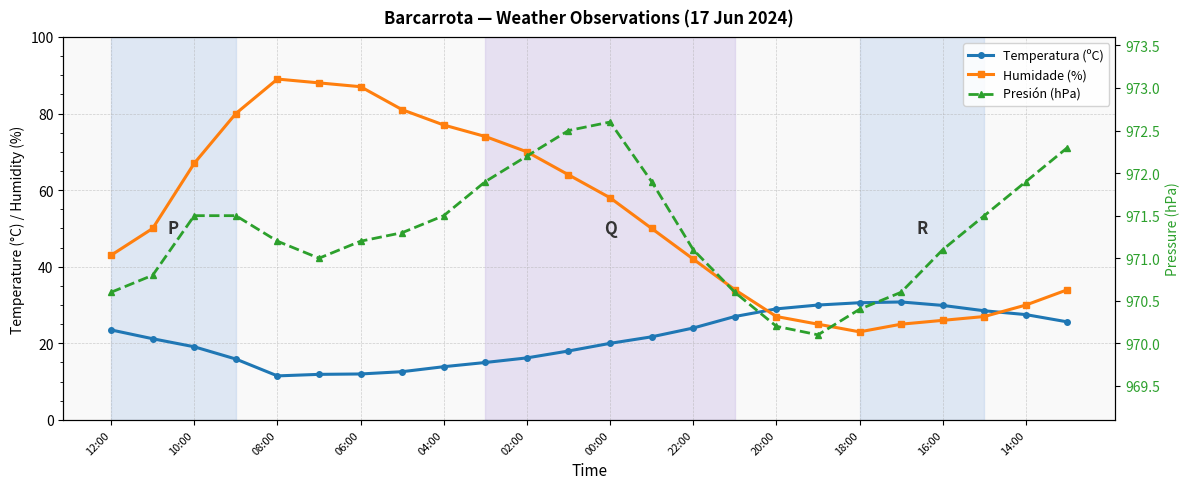

How many interior local peaks does the Humidade (%) series have?

1